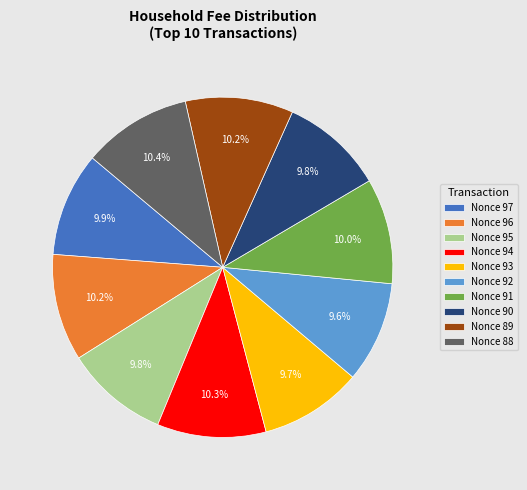

To the nearest percent, what is the average slice percentage?

10%